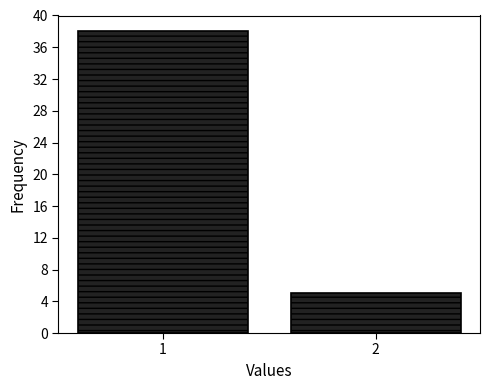

Reading left to right, what are all the values shown in this chart?

38	5